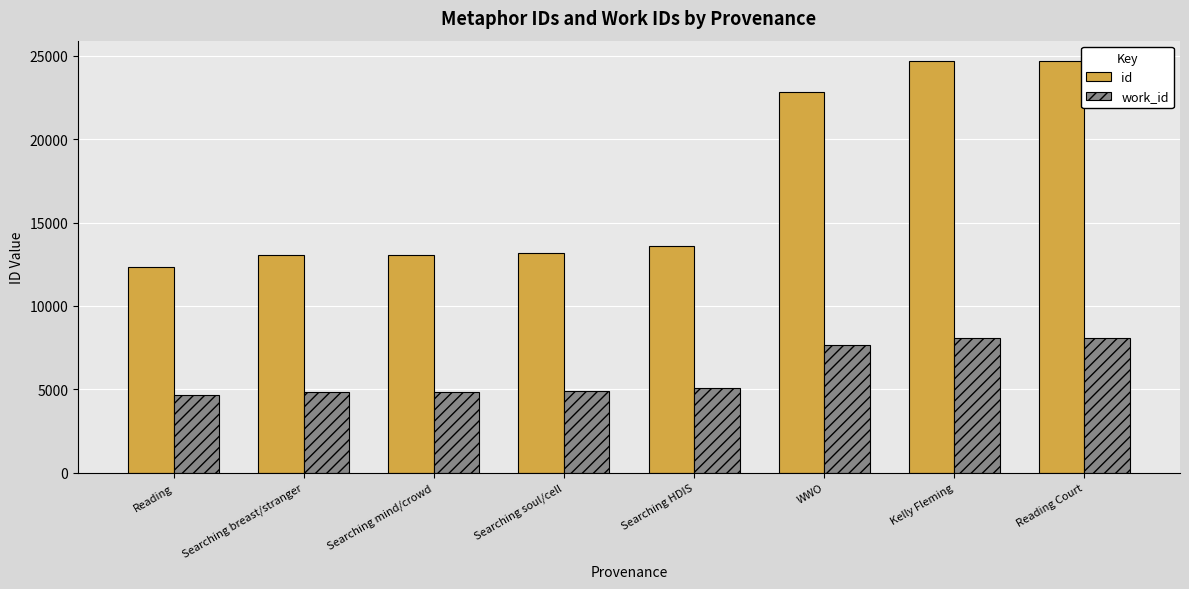

How many bars are there in each group?

2